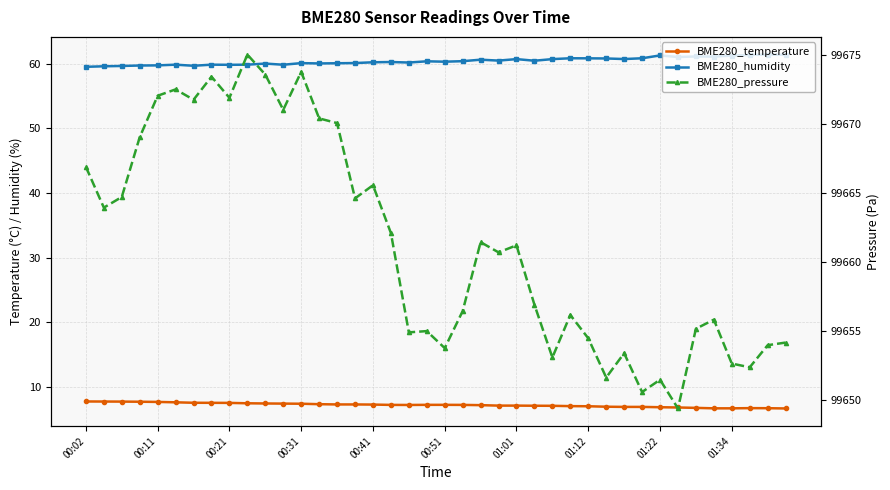

How many interior local valleys does the BME280_humidity series have?

11